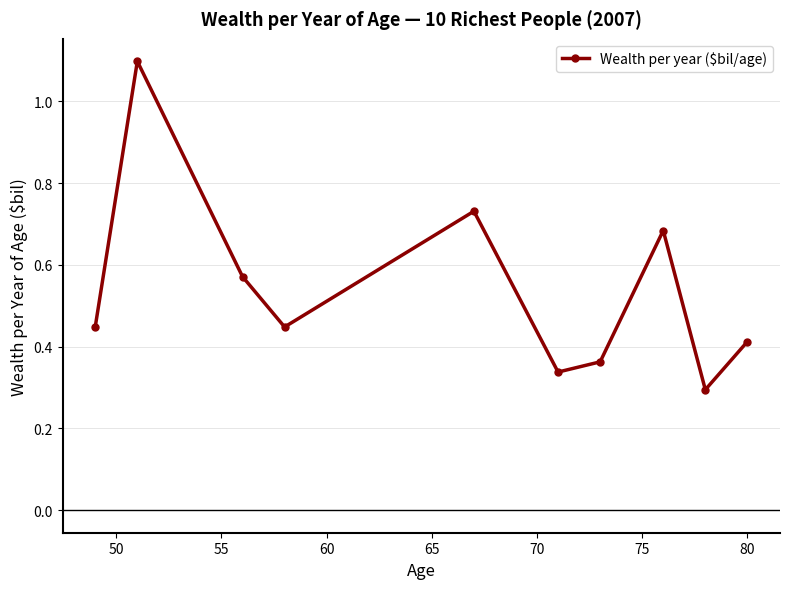

What is the maximum value shown in the chart?

1.1